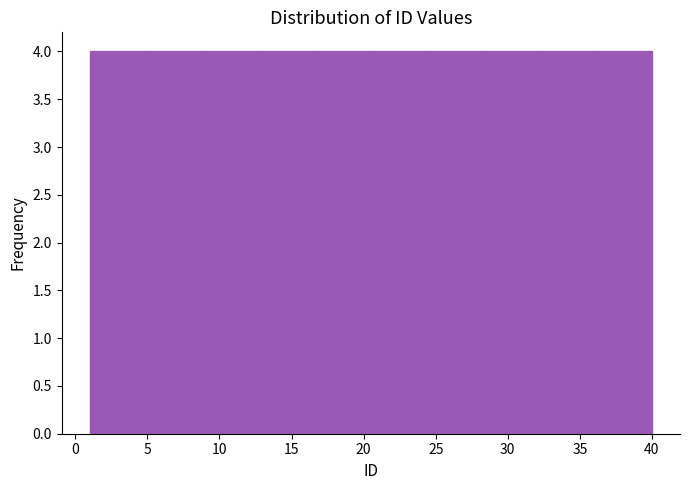

How tall is the bar that spans 28.3 to 32.2 on the x-axis? Neither the bar edges nor the heights are printed on the chart, so give them approximately, as read against the axes.

4